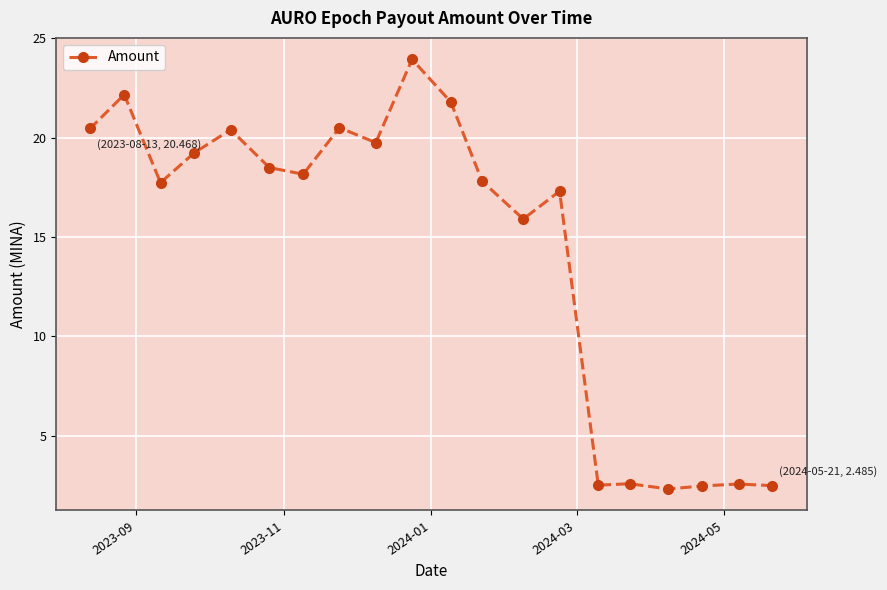

What is the difference between the maximum and minimum values?

21.6